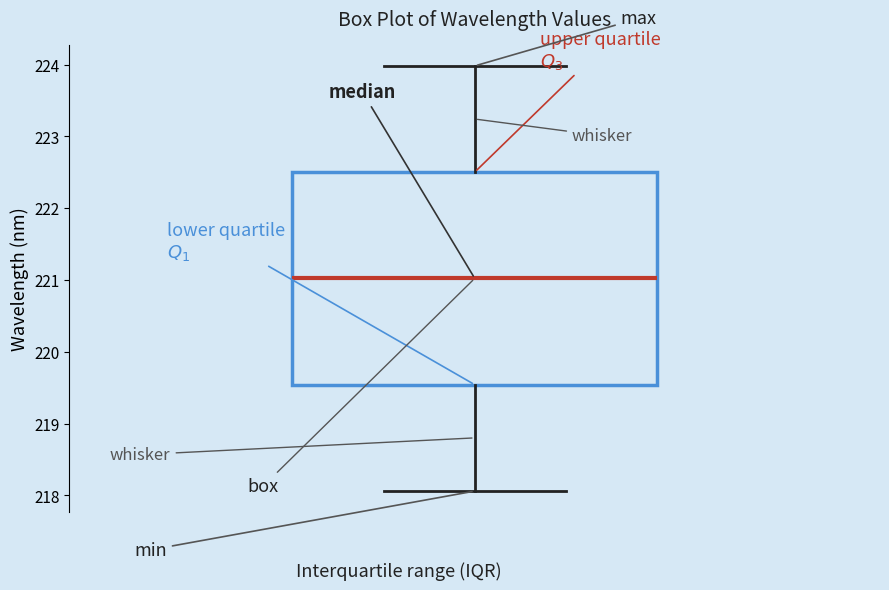

Read this box plot against the y-axis: the position of the median line, the range covered by the box, and the ends of both whiskers. The values are not printed on the chart, so give them approximately, as read against the axis.

median 221.0, box 219.5 to 222.5, whiskers 218.1 to 224.0